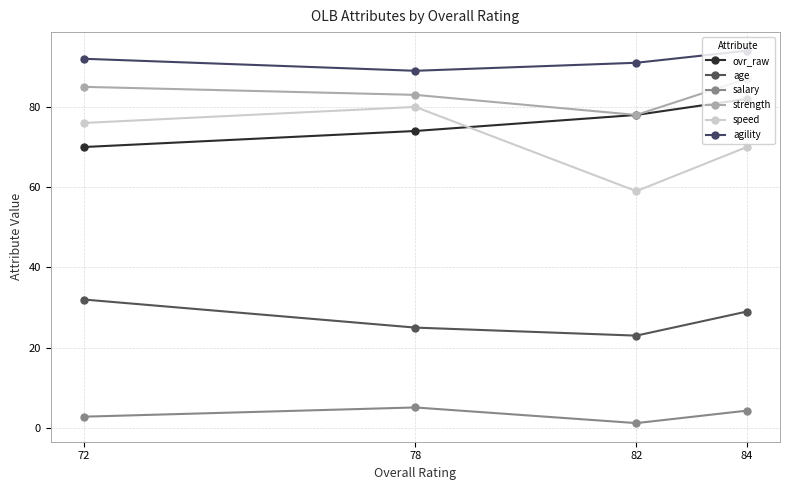

Is the value of ovr_raw at 82 greater than the value of age at 82?

Yes